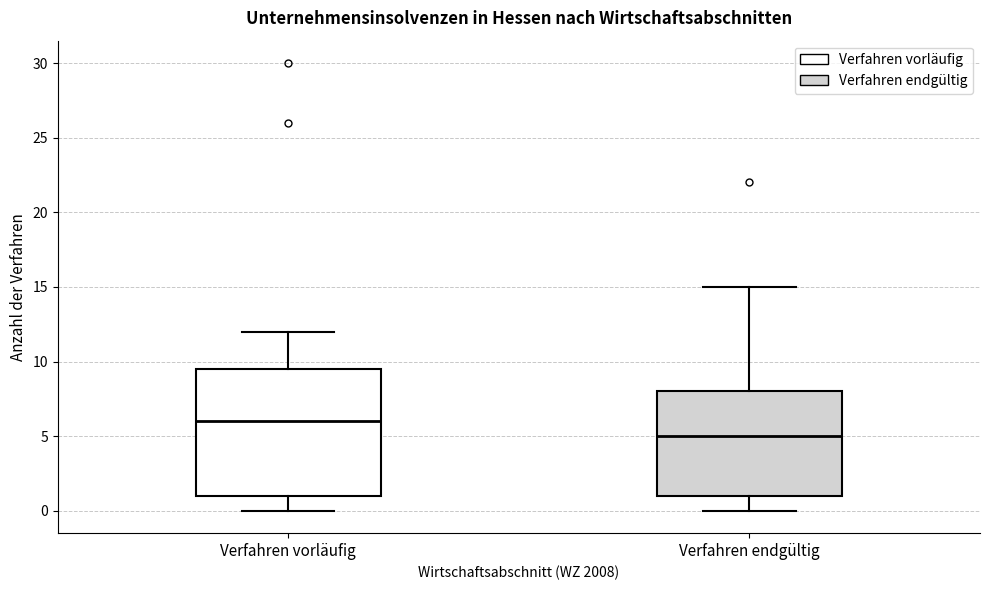

Comparing the boxes themselves (not the whiskers), which one is the tallest?

Verfahren vorläufig